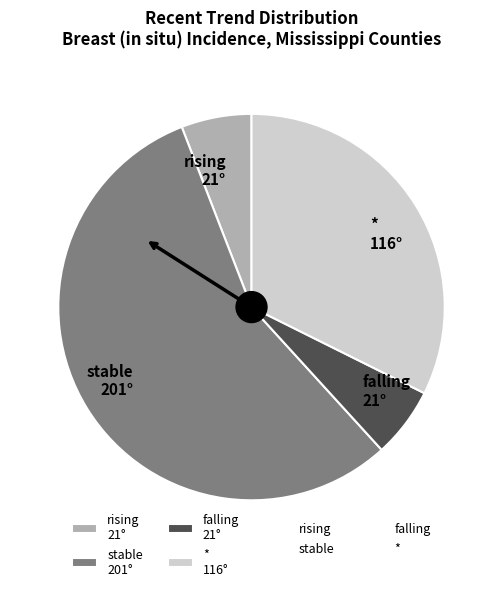

Do rising 21° and falling 21° together represent more than half of the pie?

No